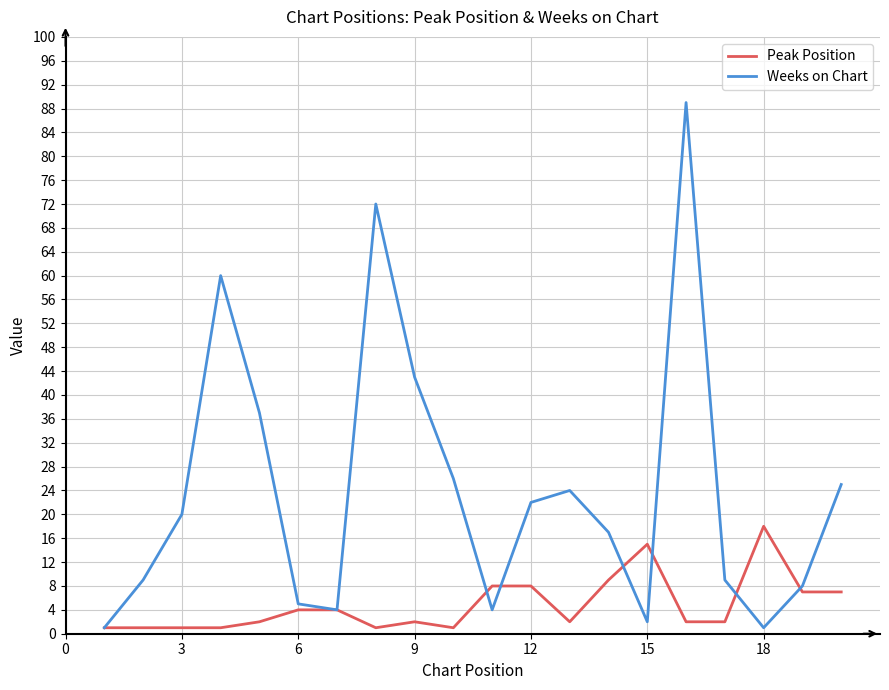

List the series in order of their peak value, highest first.

Weeks on Chart, Peak Position